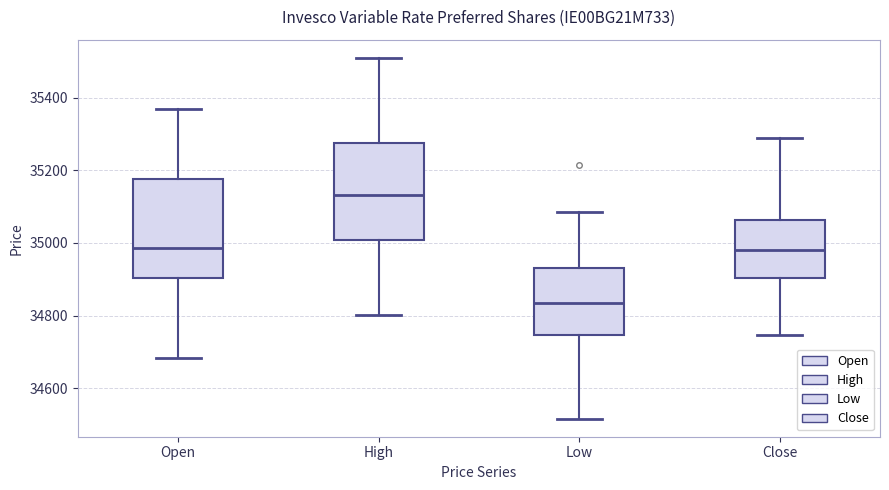

Which box's median line is the lowest?

Low